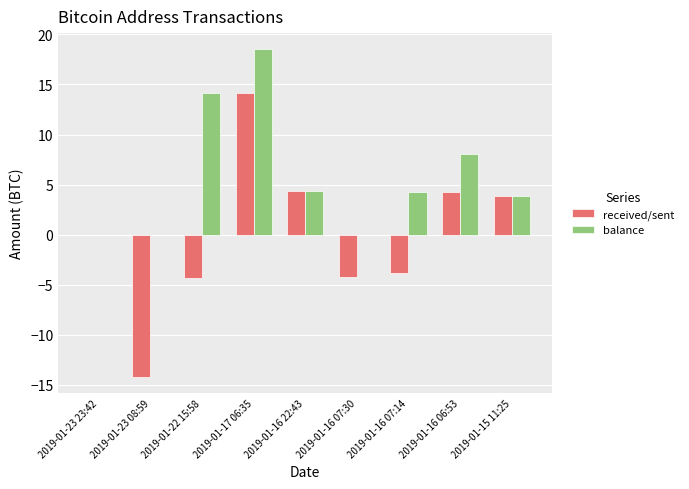

Read the balance value at 2019-01-16 07:14.

4.3